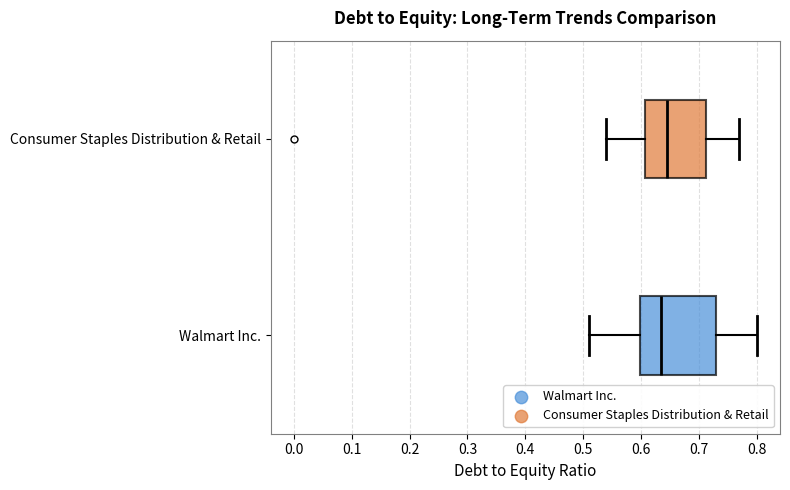

Reading bottom to top, transcribe this box plot: for each box, give where its median line is, the range the box spans, and where its two whiskers end, as read against the x-axis. The values are not printed on the chart, so give them approximately, as read against the axis.

Walmart Inc.: median 0.64, box 0.60 to 0.73, whiskers 0.51 to 0.80
Consumer Staples Distribution & Retail: median 0.65, box 0.61 to 0.71, whiskers 0.54 to 0.77